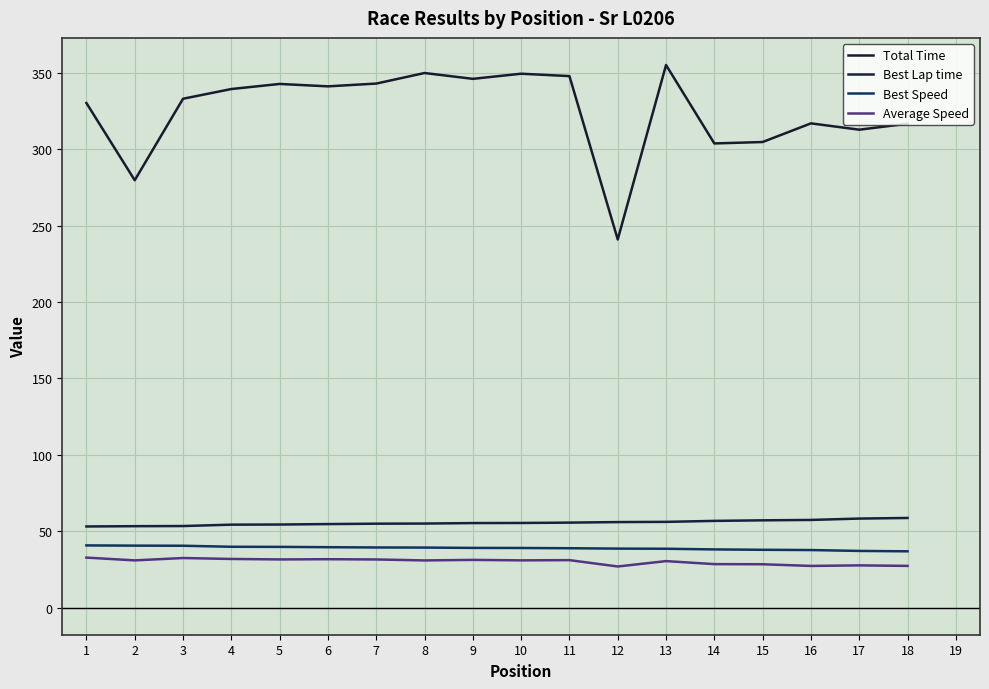

What is the spread (max minus min) of values at 4?

307.5